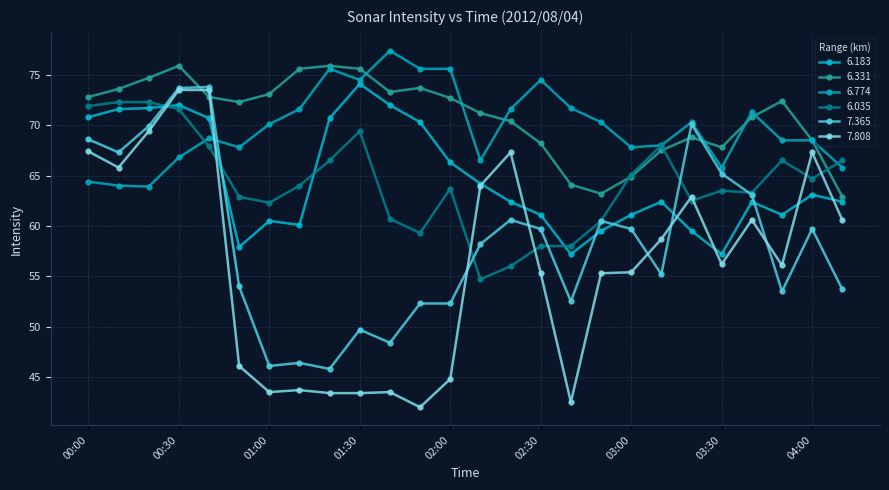

How many lines are shown in the chart?

6